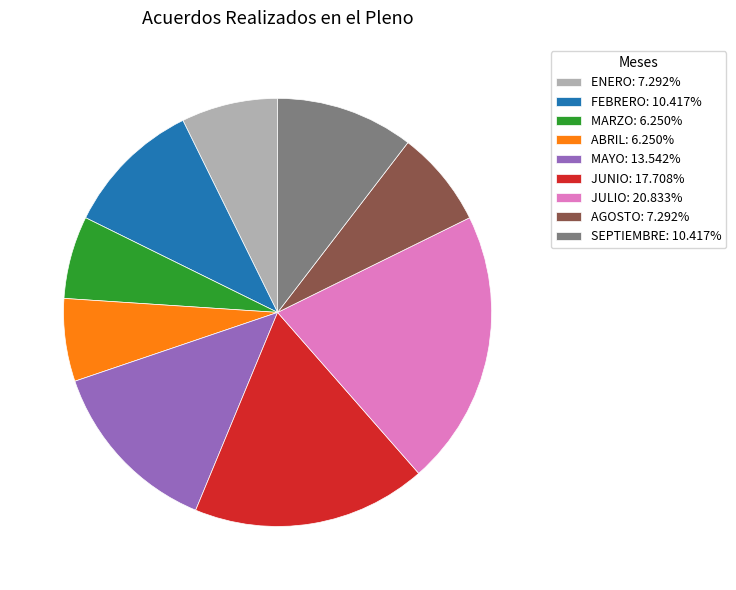

True or false: MAYO accounts for 14% of the total.

True